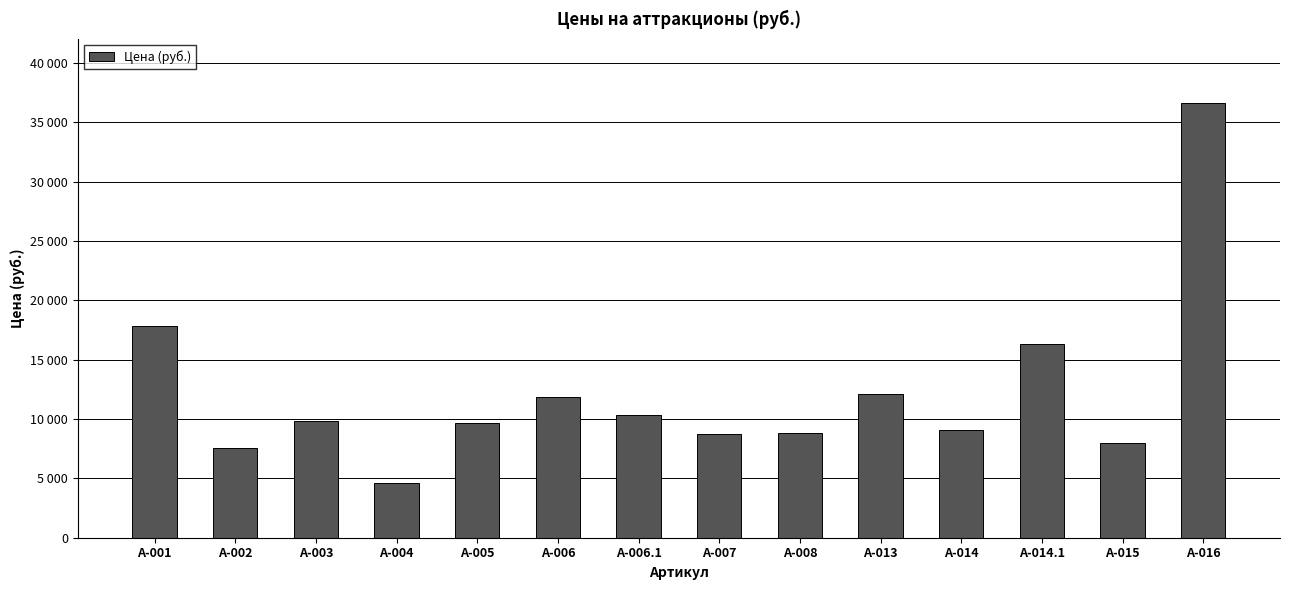

What is the sum of the values at А-008 and А-006.1?

19128